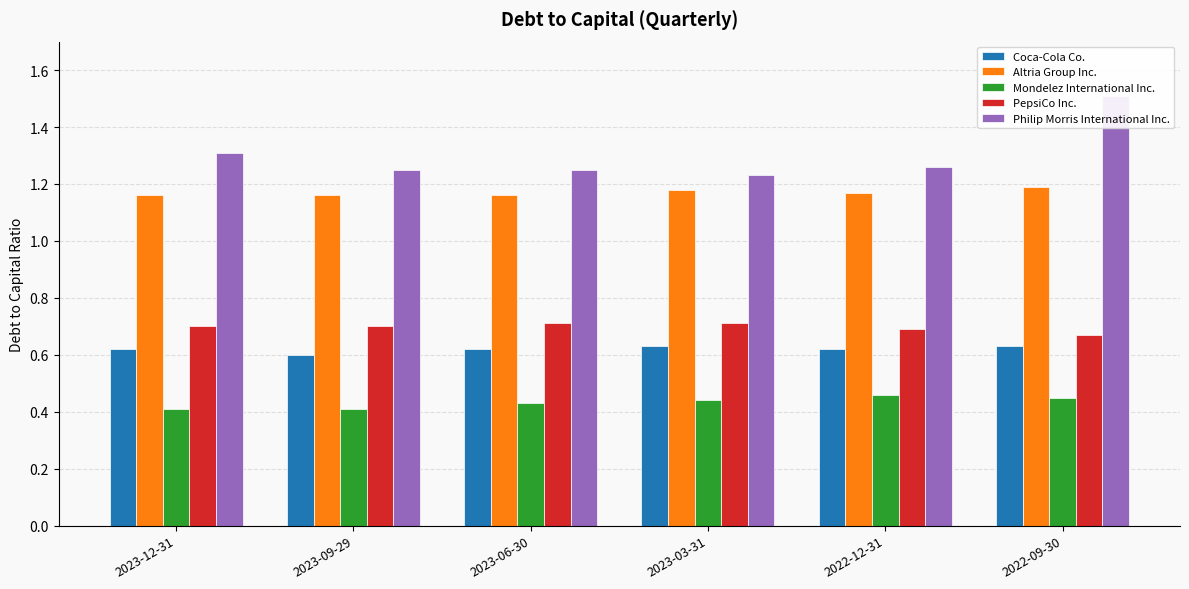

Are the bars horizontal?

No